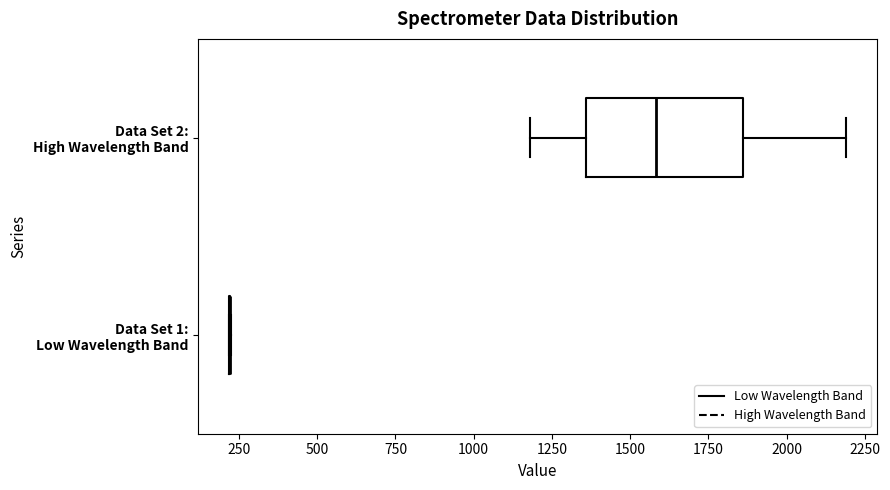

Reading bottom to top, transcribe this box plot: for each box, give where its median line is, the range the box spans, and where its two whiskers end, as read against the x-axis. The values are not printed on the chart, so give them approximately, as read against the axis.

Data Set 1: Low Wavelength Band: box collapsed to a line at 200, whiskers 200 to 200
Data Set 2: High Wavelength Band: median 1600, box 1350 to 1850, whiskers 1200 to 2200